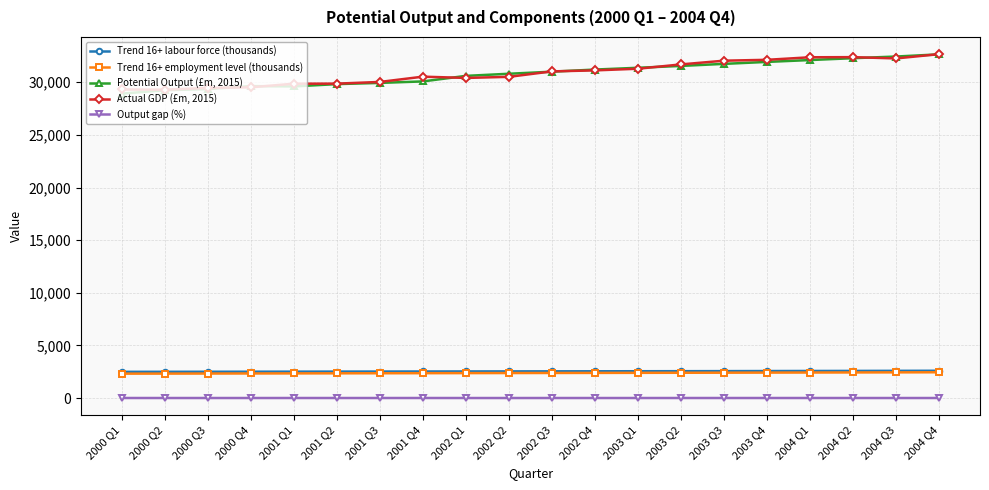

True or false: Output gap (%) has a value of 0.1 at 2002 Q3.

True